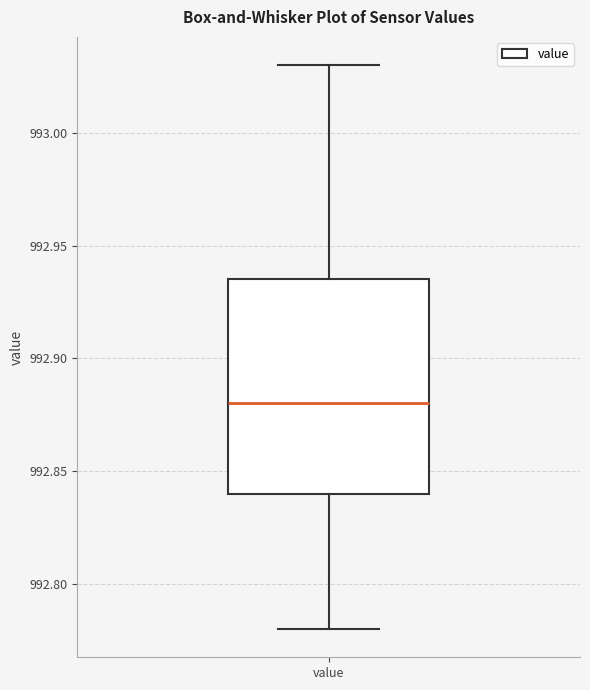

Transcribe this box plot: give where the median line is, the range the box spans, and where the two whiskers end, as read against the y-axis. The values are not printed on the chart, so give them approximately, as read against the axis.

median 992.880, box 992.840 to 992.935, whiskers 992.780 to 993.030